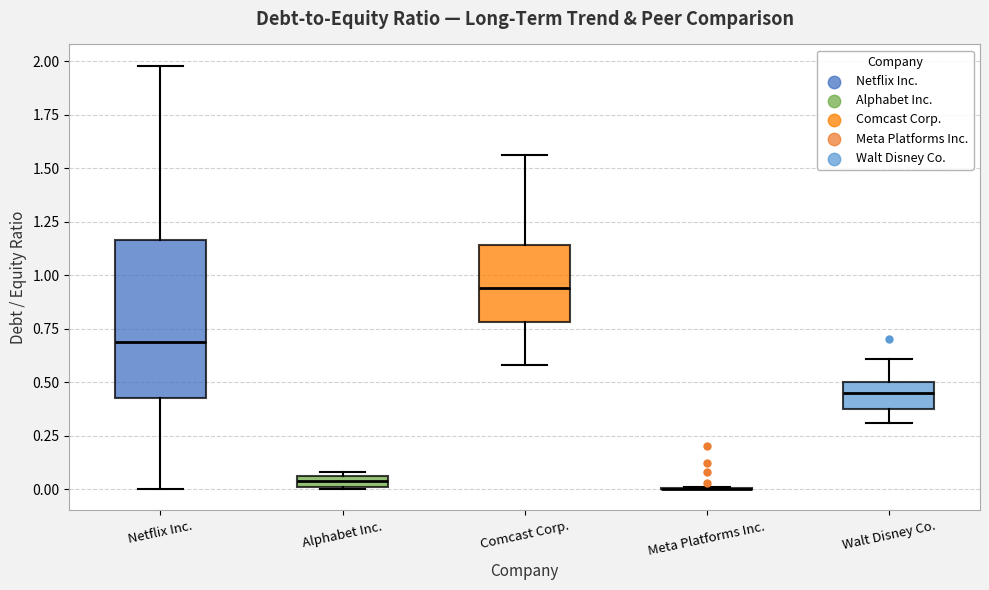

Comparing the boxes themselves (not the whiskers), which one is the tallest?

Netflix Inc.